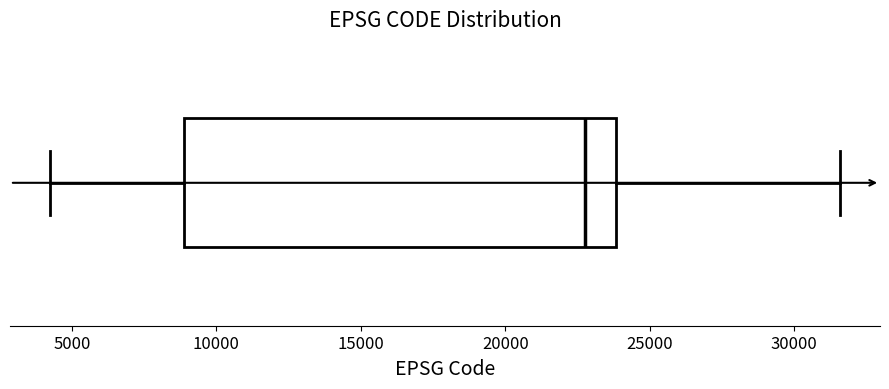

Where does the right whisker of the box end on the x-axis? The values are not printed on the chart, so give them approximately, as read against the axis.

31500